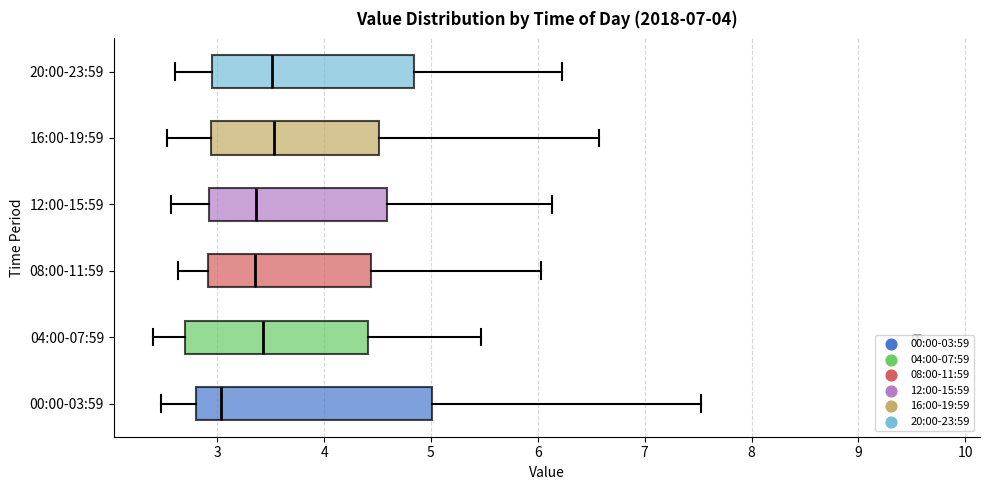

Where is the right edge of the box for 12:00-15:59 on the x-axis? The values are not printed on the chart, so give them approximately, as read against the axis.

4.6